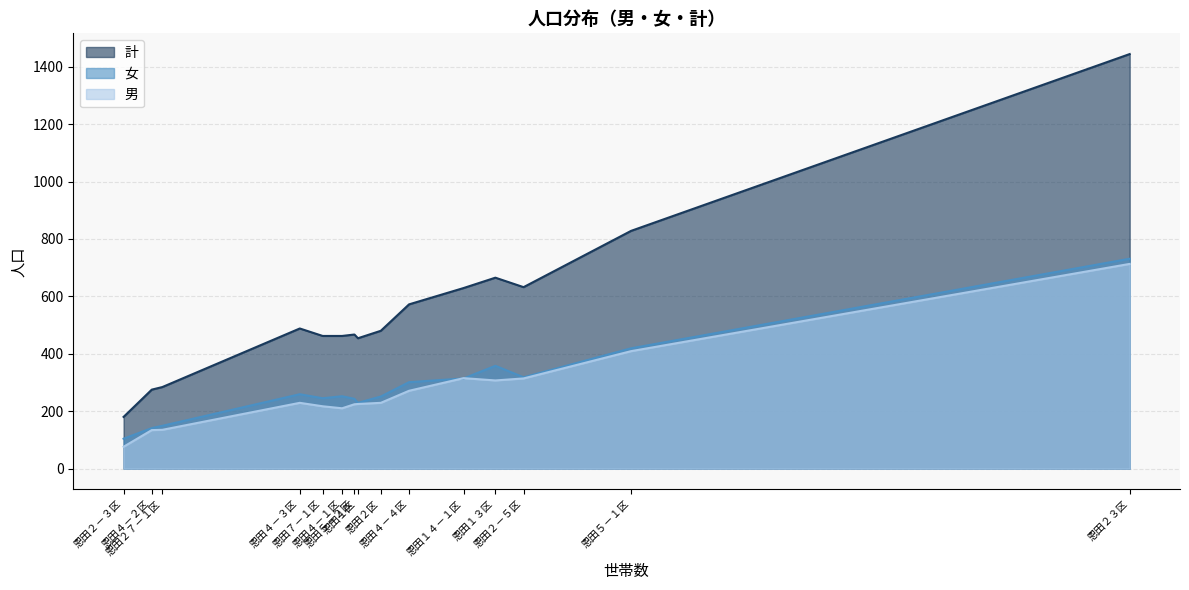

Where do 女 and 男 first cross each other?

恩田１３区 and 恩田１４－１区